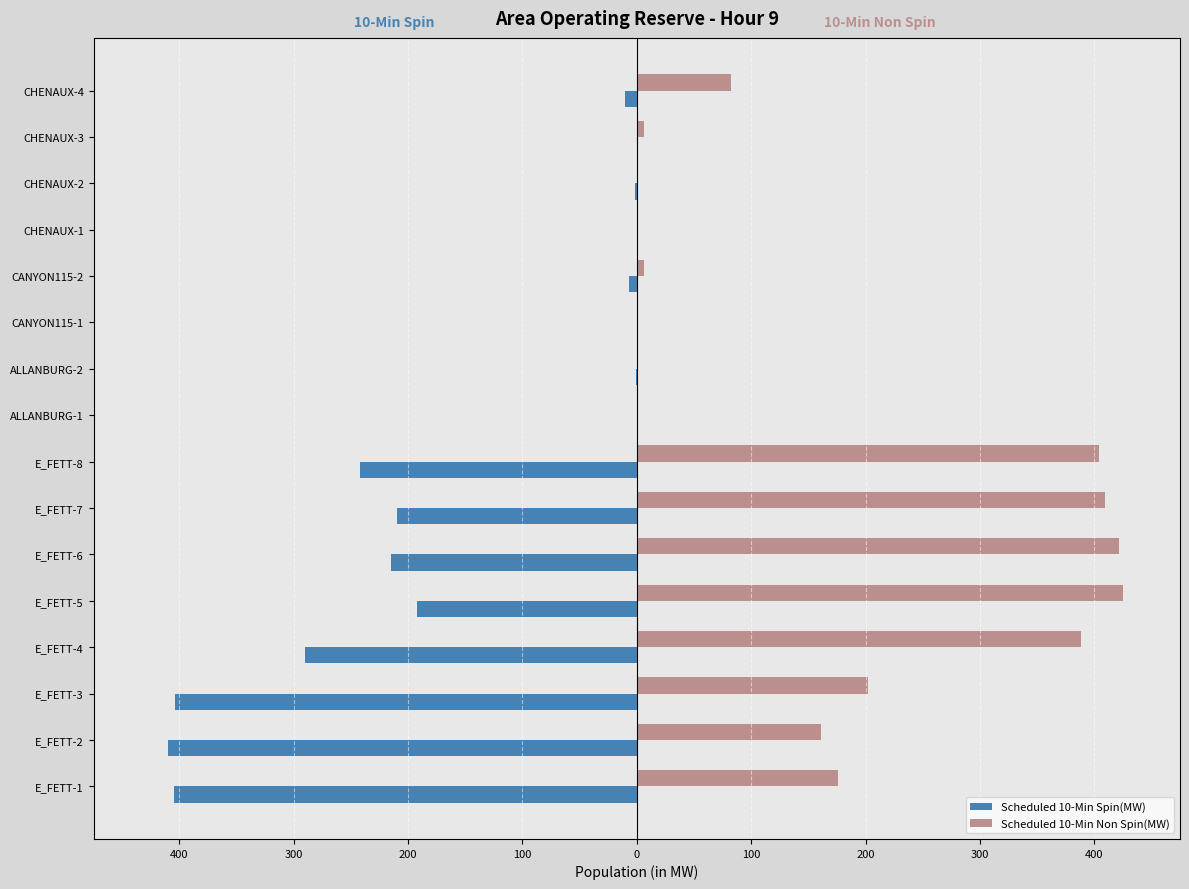

Which series has the widest spread of values?

Scheduled 10-Min Non Spin(MW)